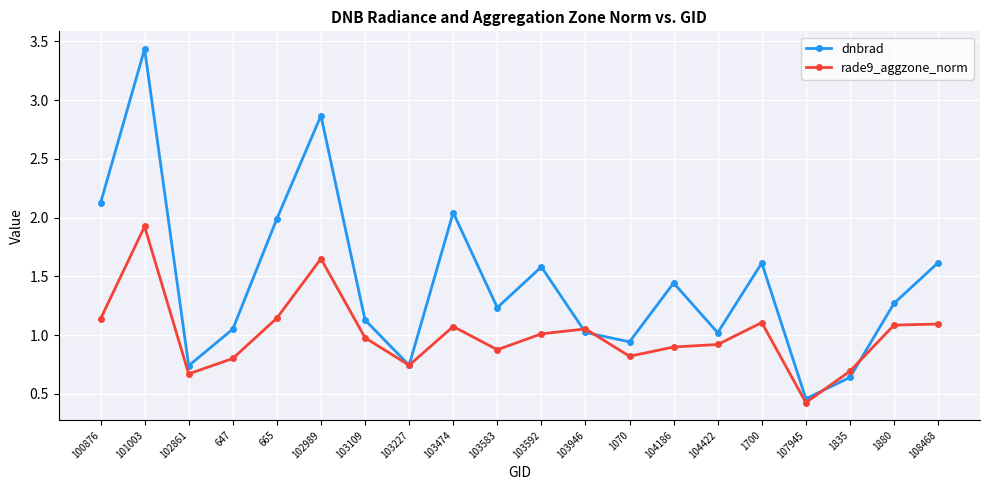

What position from the left is 1070?

13